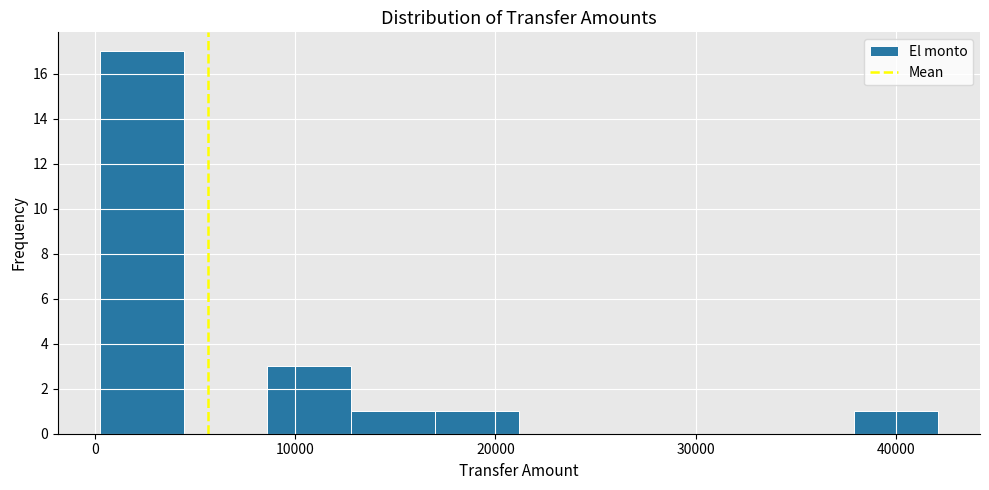

How tall is the bar that spans 38000 to 42000 on the x-axis? Neither the bar edges nor the heights are printed on the chart, so give them approximately, as read against the axes.

1